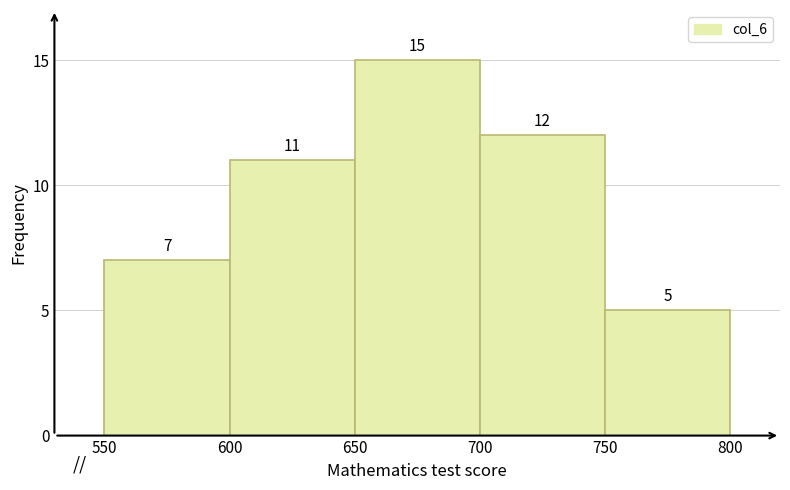

What is the height of the bar covering 600 to 650 on the x-axis?

11